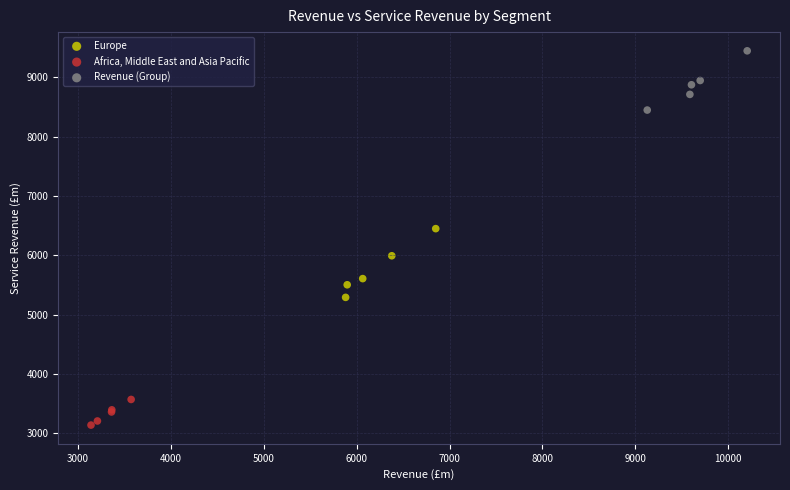

What are all the series names shown in the legend?

Europe, Africa, Middle East and Asia Pacific, Revenue (Group)